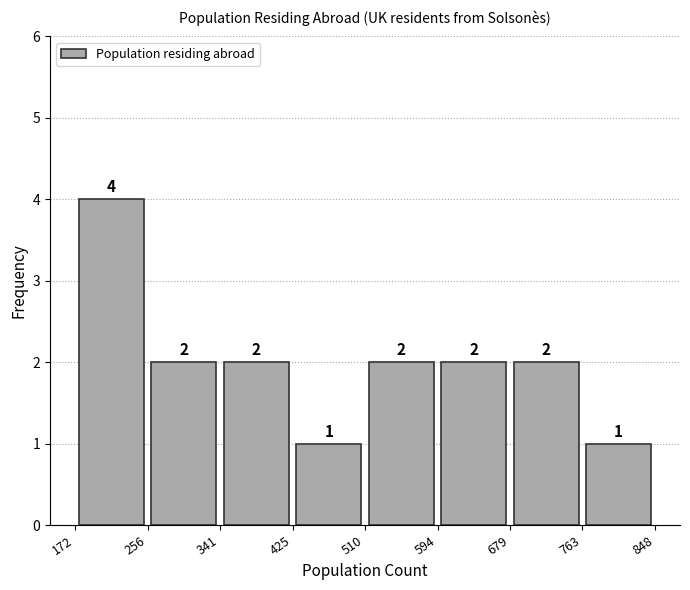

Reading left to right, transcribe this chart: for each bar, give the range it covers on the x-axis and its height.

172 to 256: 4
256 to 341: 2
341 to 425: 2
425 to 510: 1
510 to 594: 2
594 to 679: 2
679 to 763: 2
763 to 848: 1